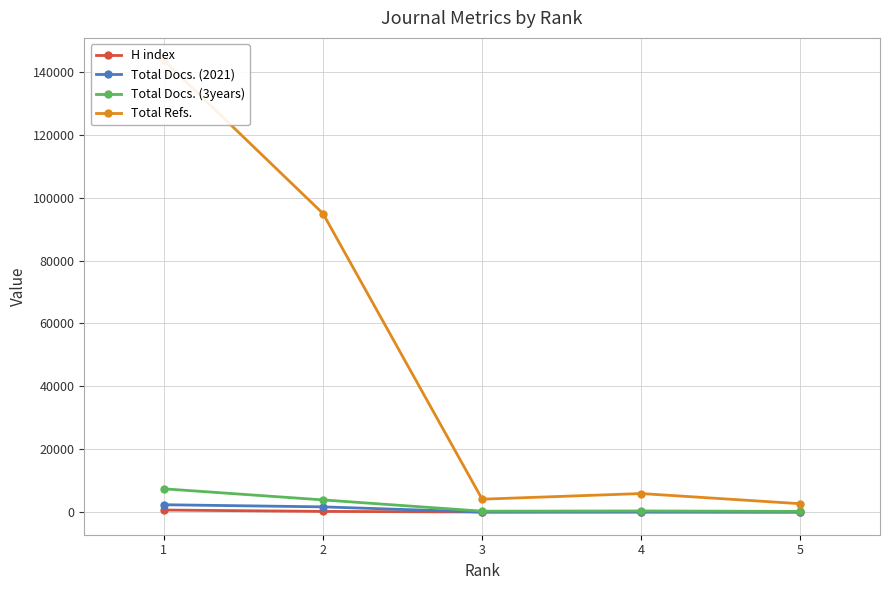

True or false: Total Refs. and Total Docs. (2021) intersect in this chart.

False